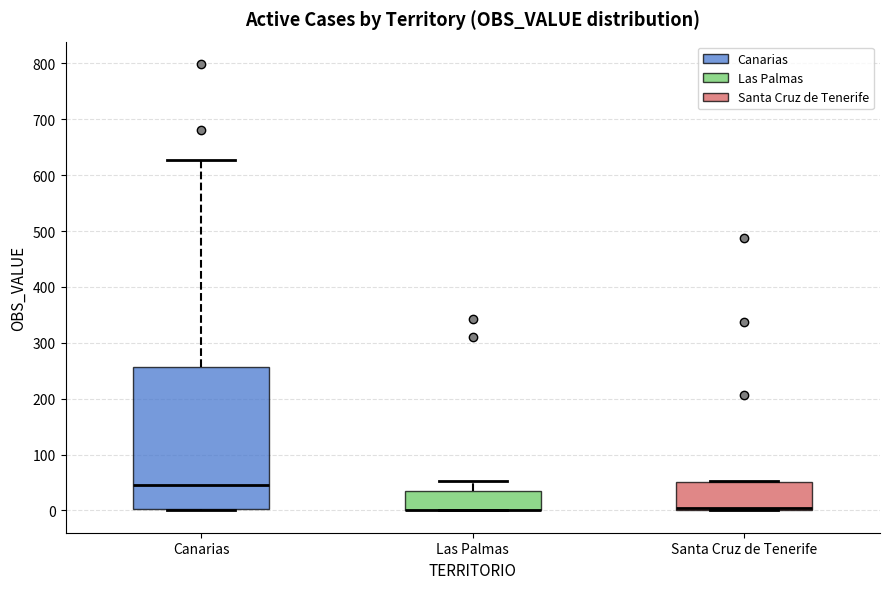

Reading left to right, read every box against the y-axis: the position of its median line, the range the box covers, and the ends of its whiskers. The values are not printed on the chart, so give them approximately, as read against the axis.

Canarias: median 50, box 0 to 260, whiskers 0 (just below the box's lower edge) to 630
Las Palmas: median 0 (drawn on the box's lower edge), box 0 to 30, whiskers 0 to 50
Santa Cruz de Tenerife: median 0 (just above the box's lower edge), box 0 to 50, whiskers 0 to 50